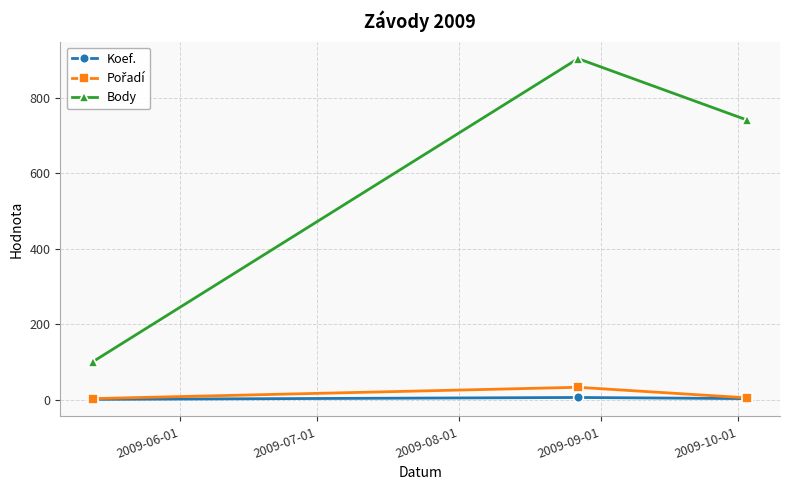

What is the maximum value for Body?

904